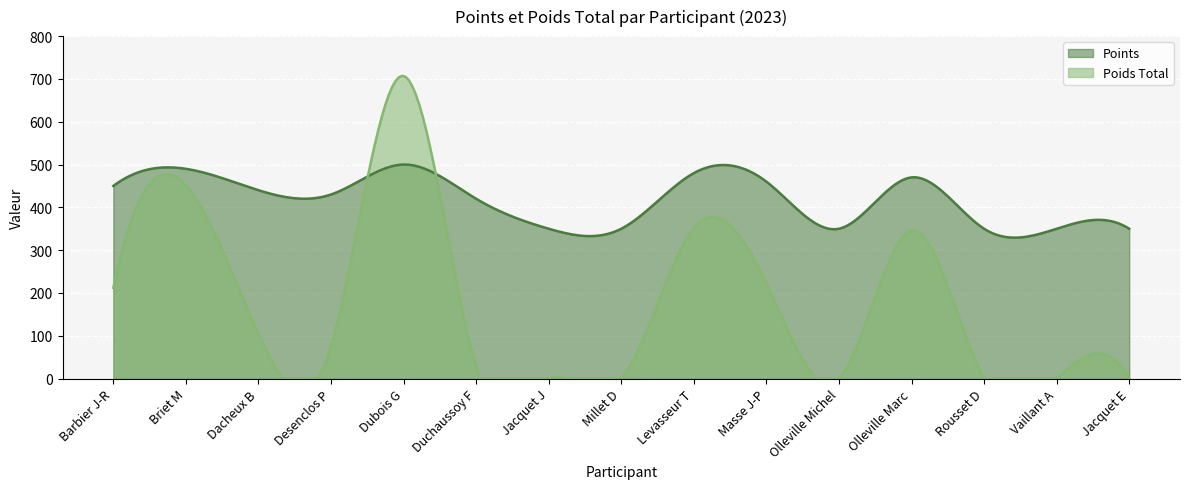

In Points, how many points are higher than both neighbors (excluding endpoints)?

5